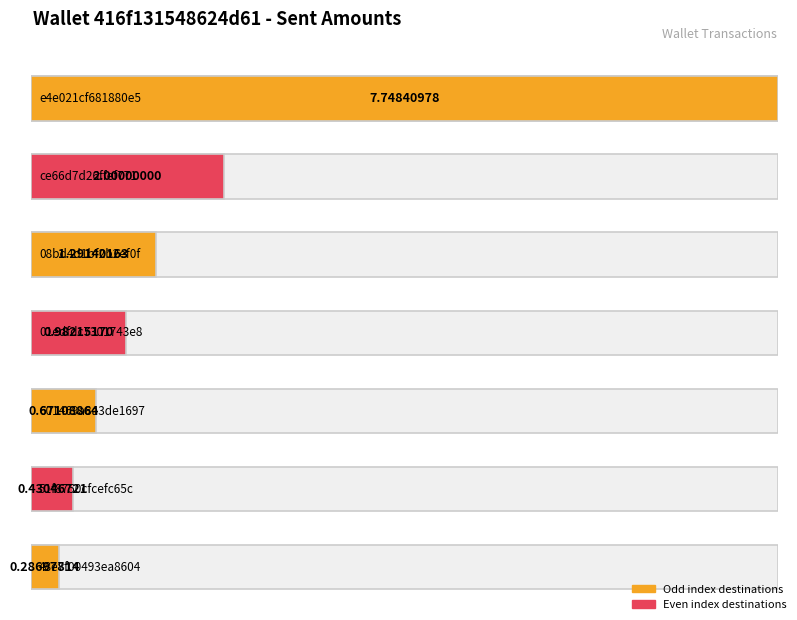

What is the ratio of the value at 601469a8a3de1697 to the value at e4e021cf681880e5?

0.1